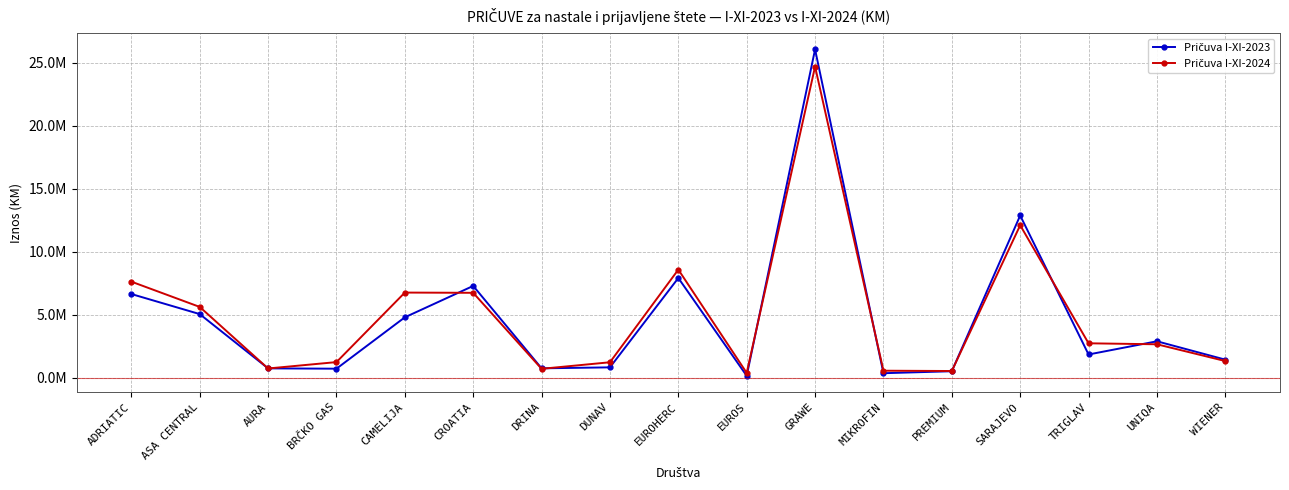

Is this an area chart (filled region under the line)?

No